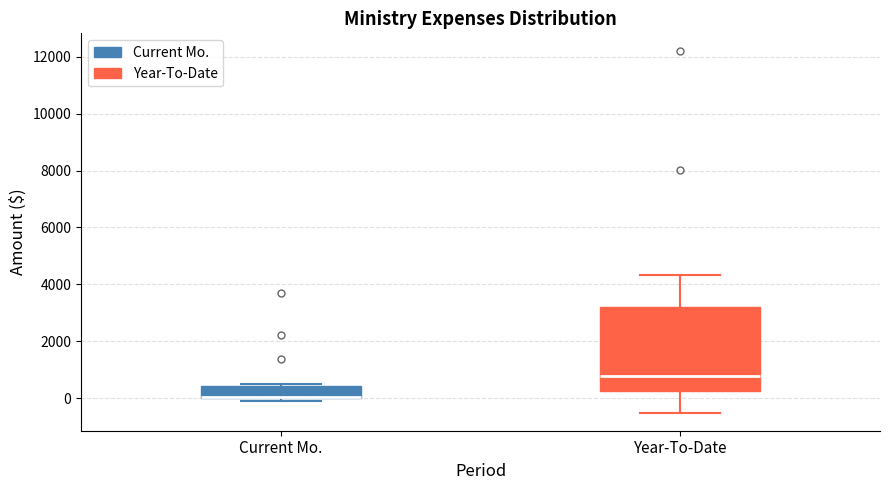

Where is the lower edge of the box for Current Mo. on the y-axis? The values are not printed on the chart, so give them approximately, as read against the axis.

0